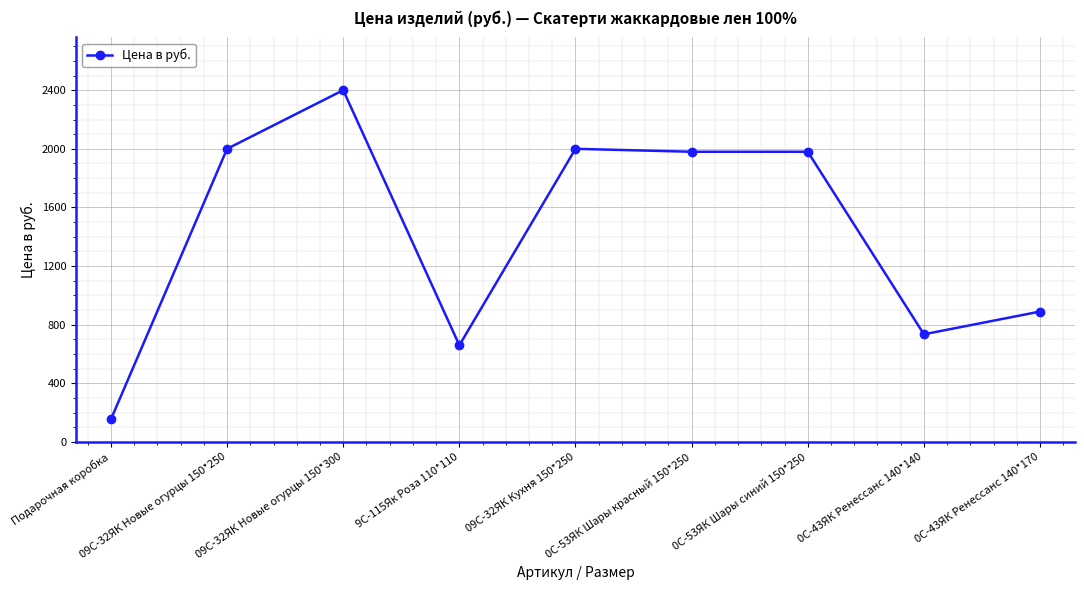

The value at 0С-43ЯК Ренессанс 140*170 is 268. True or false?

False